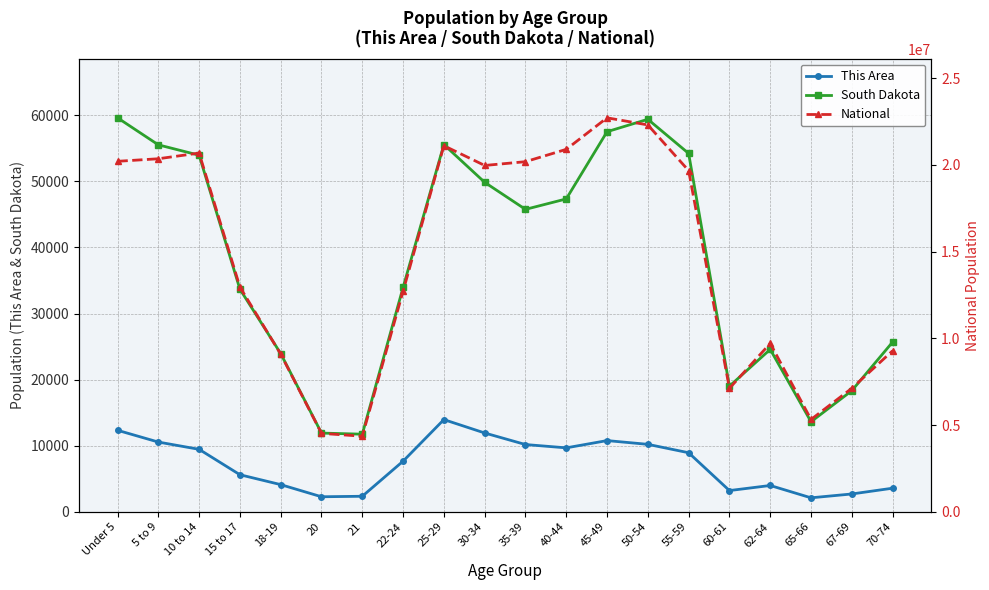

At which label is This Area closest to 8028?

22-24